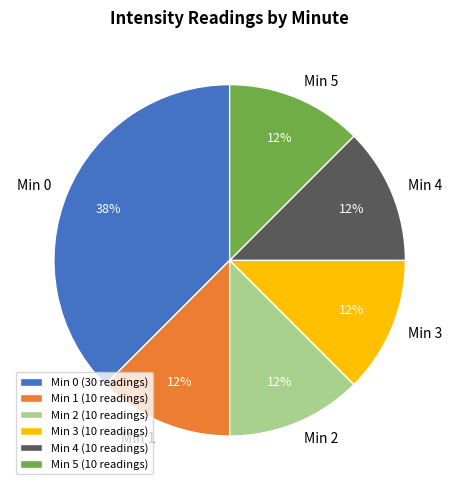

To the nearest percent, what is the average slice percentage?

17%